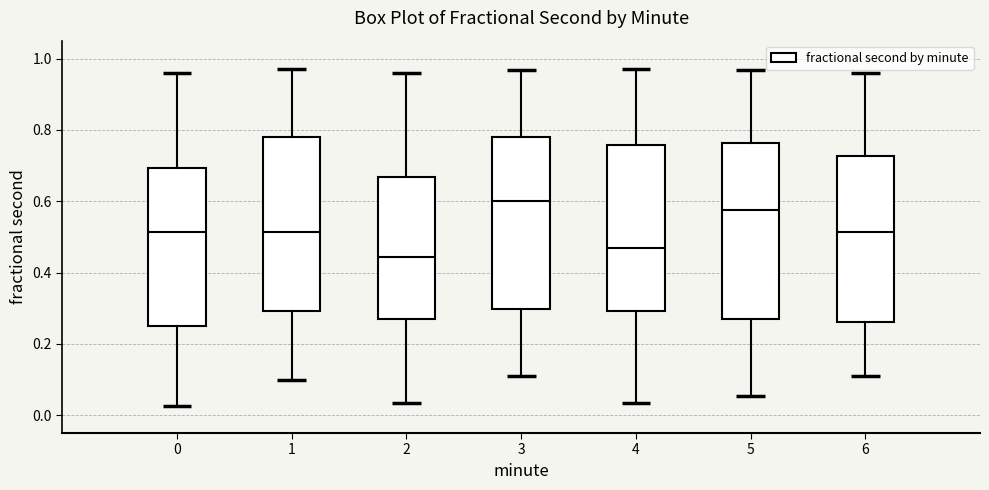

Reading left to right, transcribe this box plot: for each box, give where its median line is, the range the box spans, and where its two whiskers end, as read against the y-axis. The values are not printed on the chart, so give them approximately, as read against the axis.

0: median 0.52, box 0.24 to 0.70, whiskers 0.02 to 0.96
1: median 0.52, box 0.30 to 0.78, whiskers 0.10 to 0.98
2: median 0.44, box 0.26 to 0.66, whiskers 0.04 to 0.96
3: median 0.60, box 0.30 to 0.78, whiskers 0.12 to 0.96
4: median 0.46, box 0.30 to 0.76, whiskers 0.04 to 0.98
5: median 0.58, box 0.26 to 0.76, whiskers 0.06 to 0.96
6: median 0.52, box 0.26 to 0.72, whiskers 0.12 to 0.96